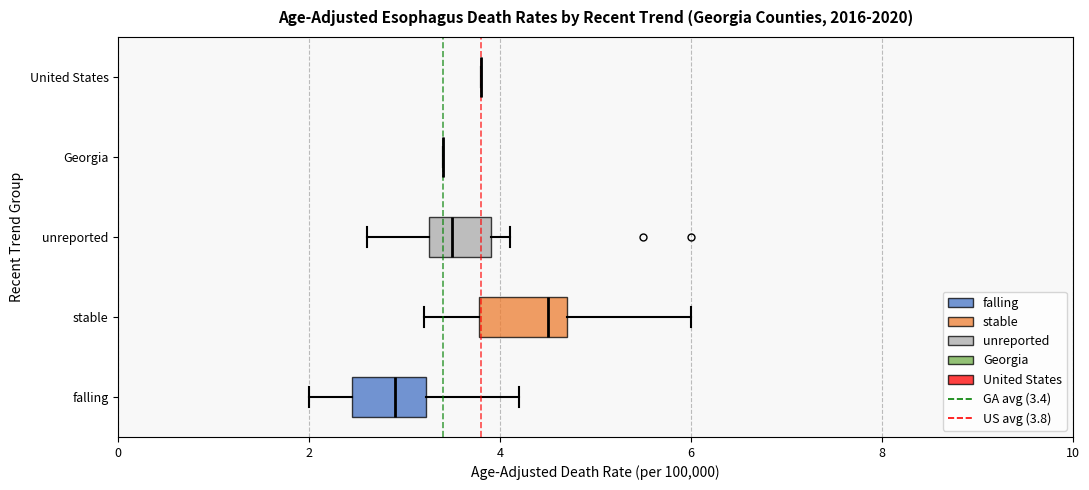

Reading bottom to top, transcribe this box plot: for each box, give where its median line is, the range the box spans, and where its two whiskers end, as read against the x-axis. The values are not printed on the chart, so give them approximately, as read against the axis.

falling: median 3.0, box 2.4 to 3.2, whiskers 2.0 to 4.2
stable: median 4.6, box 3.8 to 4.8, whiskers 3.2 to 6.0
unreported: median 3.6, box 3.2 to 4.0, whiskers 2.6 to 4.2
Georgia: box collapsed to a line at 3.4, whiskers 3.4 to 3.4
United States: box collapsed to a line at 3.8, whiskers 3.8 to 3.8